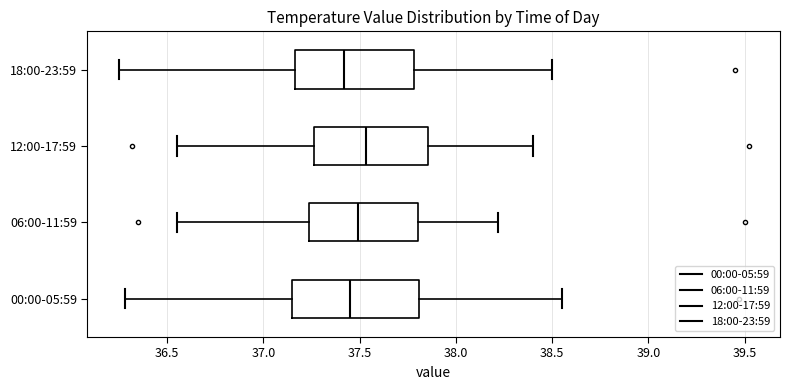

Where does the median line of the box for 00:00-05:59 sit on the x-axis? The values are not printed on the chart, so give them approximately, as read against the axis.

37.45